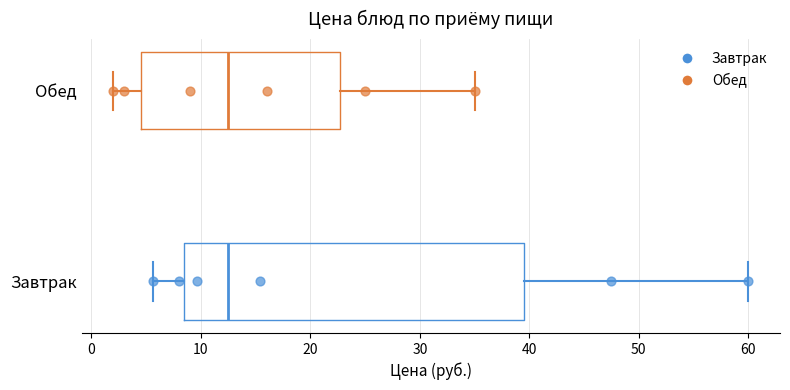

Reading bottom to top, read every box against the x-axis: the position of its median line, the range the box covers, and the ends of its whiskers. The values are not printed on the chart, so give them approximately, as read against the axis.

Завтрак: median 13, box 8 to 39, whiskers 6 to 60
Обед: median 13, box 5 to 23, whiskers 2 to 35